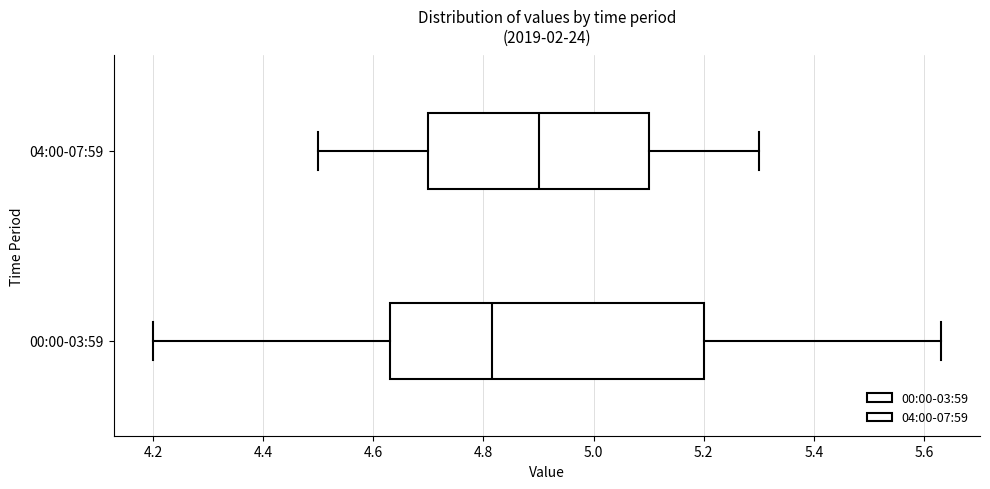

Which box has the furthest to the left median line?

00:00-03:59